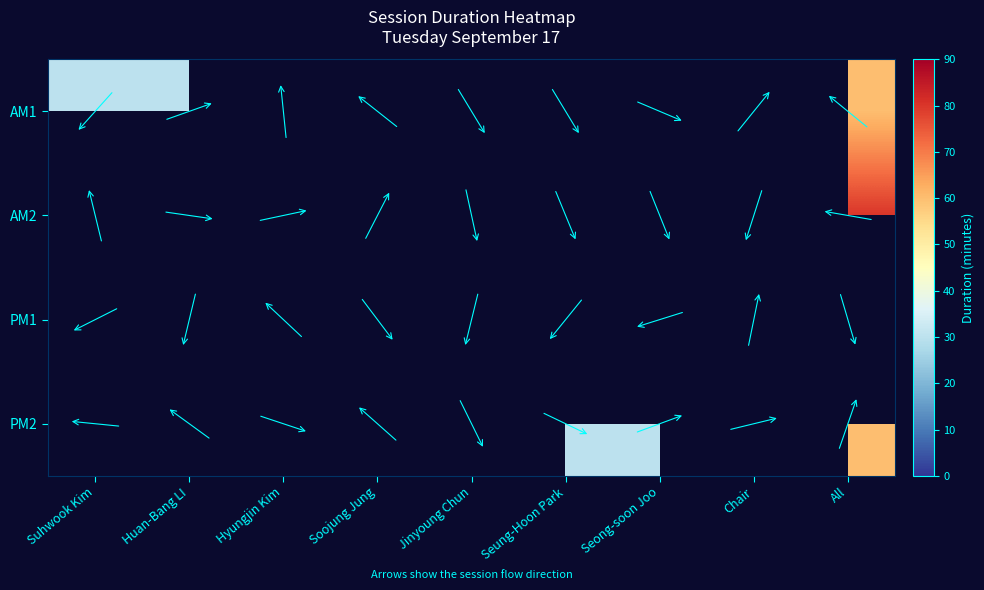

Rank the categories by AM1 value from lowest to highest.

Suhwook Kim, Huan-Bang LI, Hyungjin Kim, Soojung Jung, Jinyoung Chun, Seung-Hoon Park, Seong-soon Joo, Chair, All